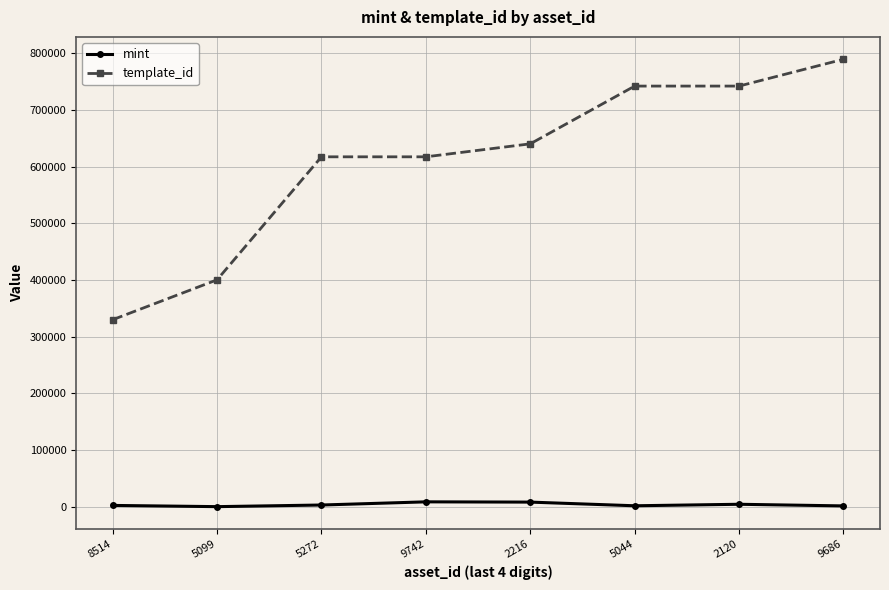

True or false: mint has more than 0 interior local peaks.

True